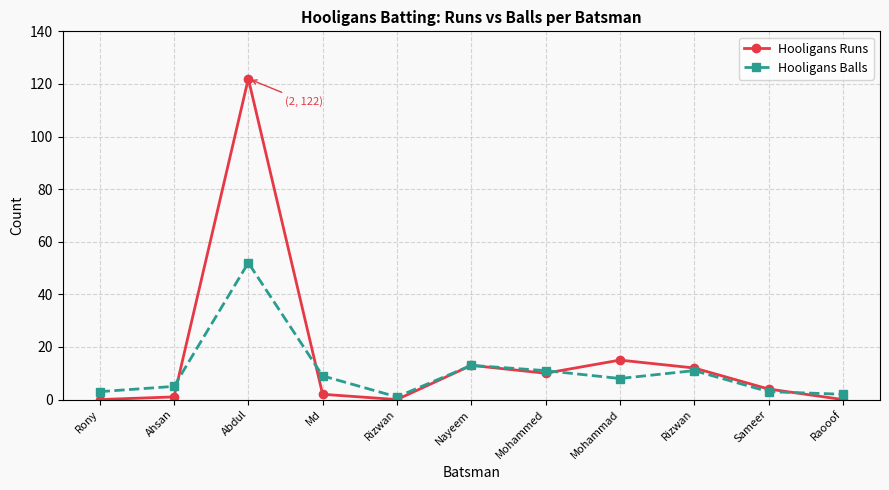

Which has a higher value, Sameer or Mohammad?

Mohammad